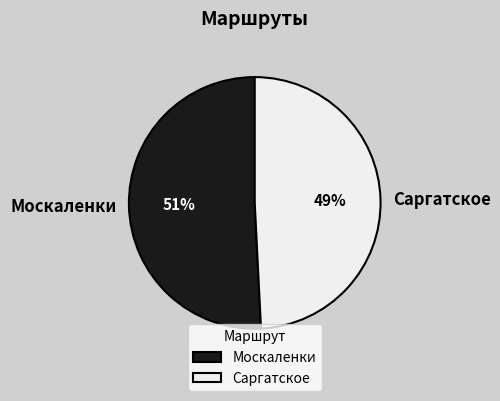

How many slices are in this pie chart?

2